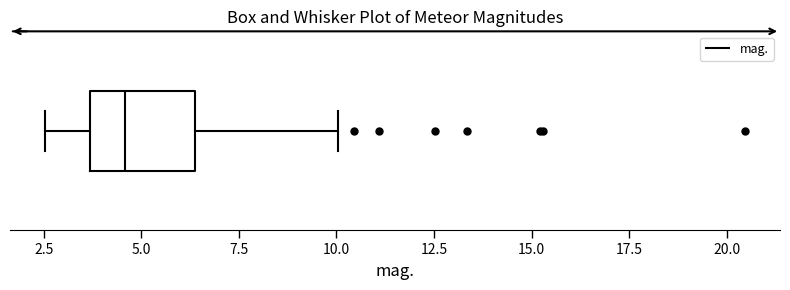

Transcribe this box plot: give where the median line is, the range the box spans, and where the two whiskers end, as read against the x-axis. The values are not printed on the chart, so give them approximately, as read against the axis.

median 4.5, box 3.5 to 6.5, whiskers 2.5 to 10.0